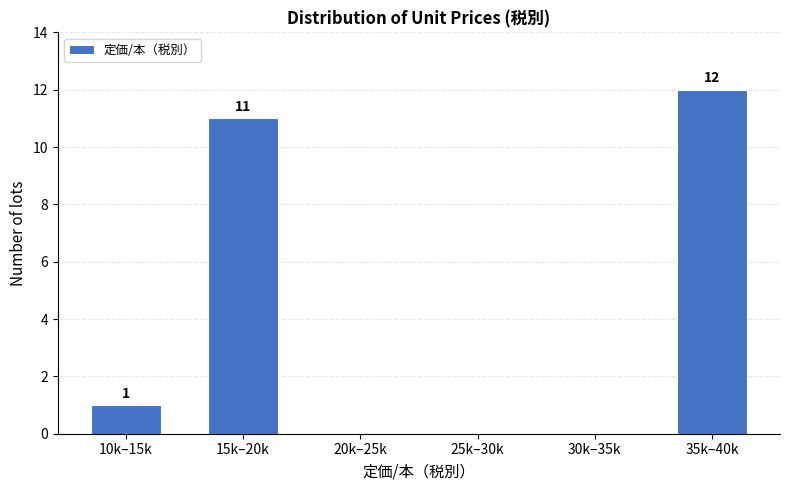

Reading left to right, list all the values displayed in this chart.

10k–15k=1	15k–20k=11	20k–25k=0	25k–30k=0	30k–35k=0	35k–40k=12